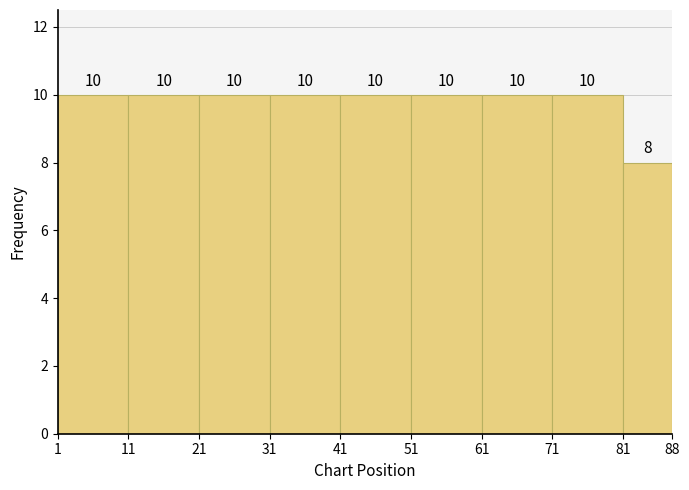

Reading left to right, transcribe this chart: for each bar, give the range it covers on the x-axis and its height.

1 to 11: 10
11 to 21: 10
21 to 31: 10
31 to 41: 10
41 to 51: 10
51 to 61: 10
61 to 71: 10
71 to 81: 10
81 to 88: 8